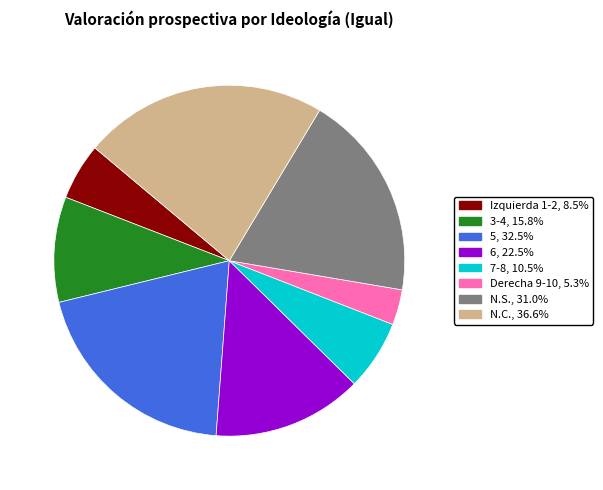

How many slices are in this pie chart?

8